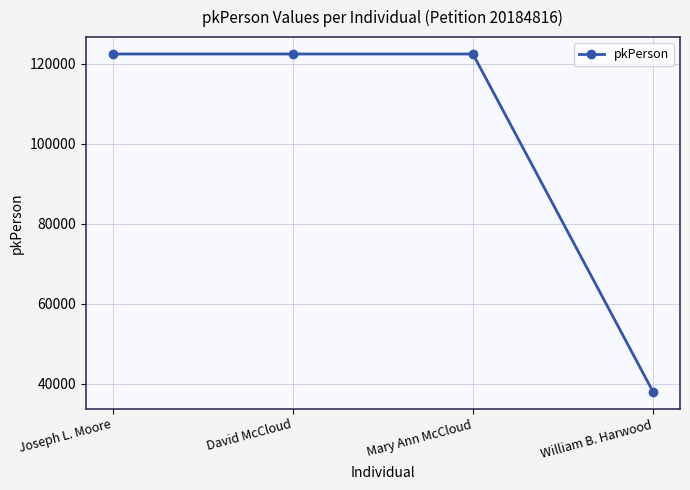

True or false: the data has more than 0 interior local peaks.

True